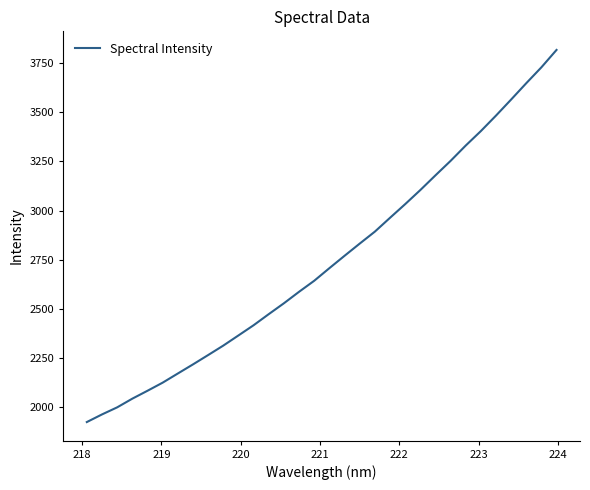

What is the difference between the second highest and minimum values?

1805.9